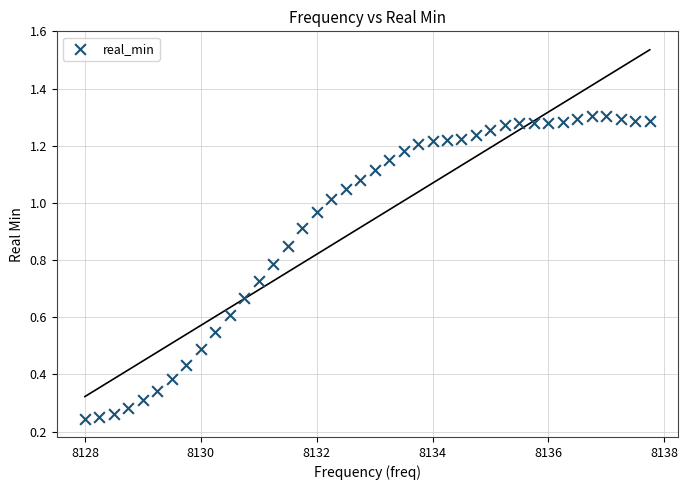

What is the range of X values (max minus min)?

9.8